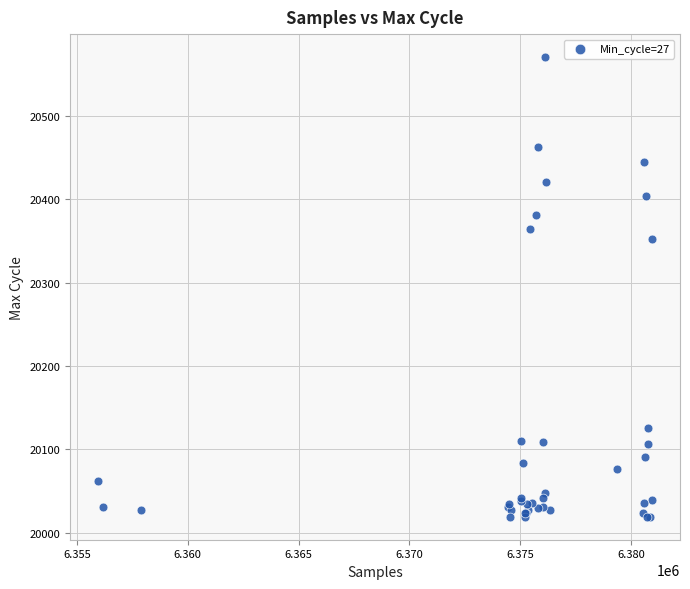

What Y value in the scatter plot is closest to 20295?

20353